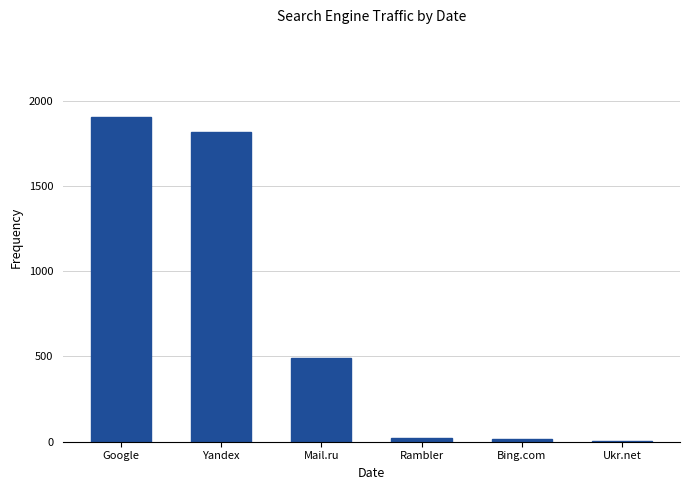

The chart shows a value of 3085 at Yandex. True or false?

False